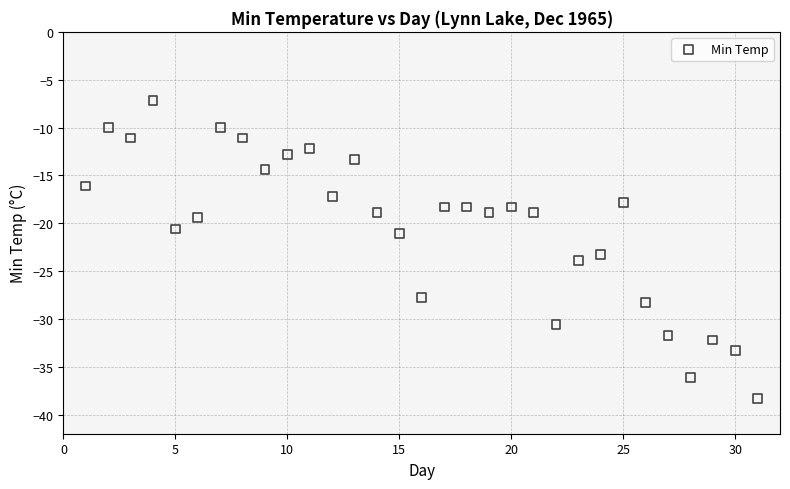

What is the range of Y values (max minus min)?

31.1